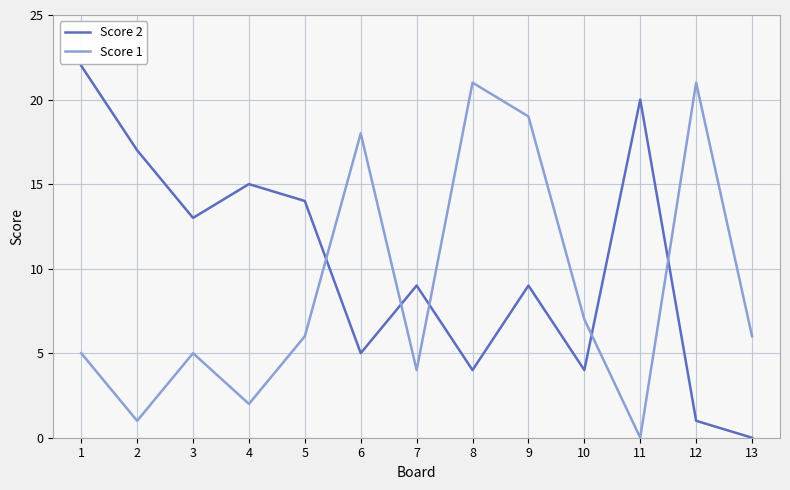

Reading left to right, extract all data points from this chart.

Score 2: 1=22	2=17	3=13	4=15	5=14	6=5	7=9	8=4	9=9	10=4	11=20	12=1	13=0
Score 1: 1=5	2=1	3=5	4=2	5=6	6=18	7=4	8=21	9=19	10=7	11=0	12=21	13=6